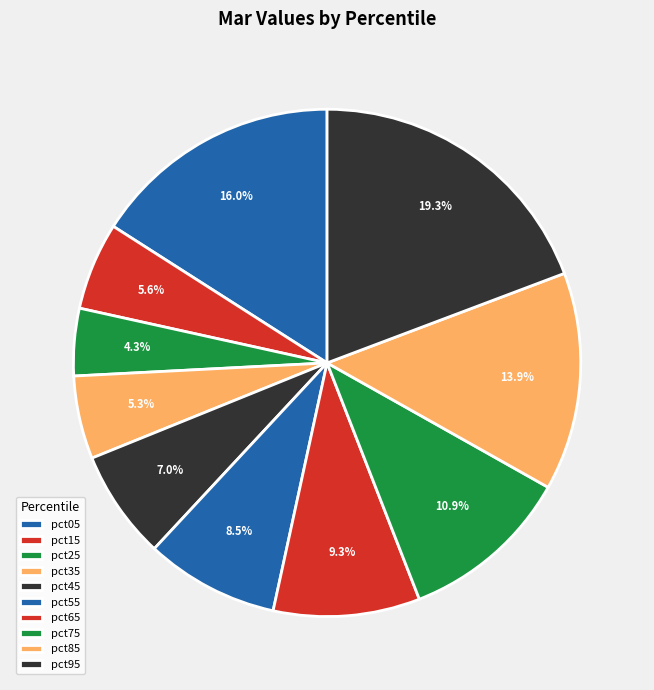

To the nearest percent, what is the average slice percentage?

10%